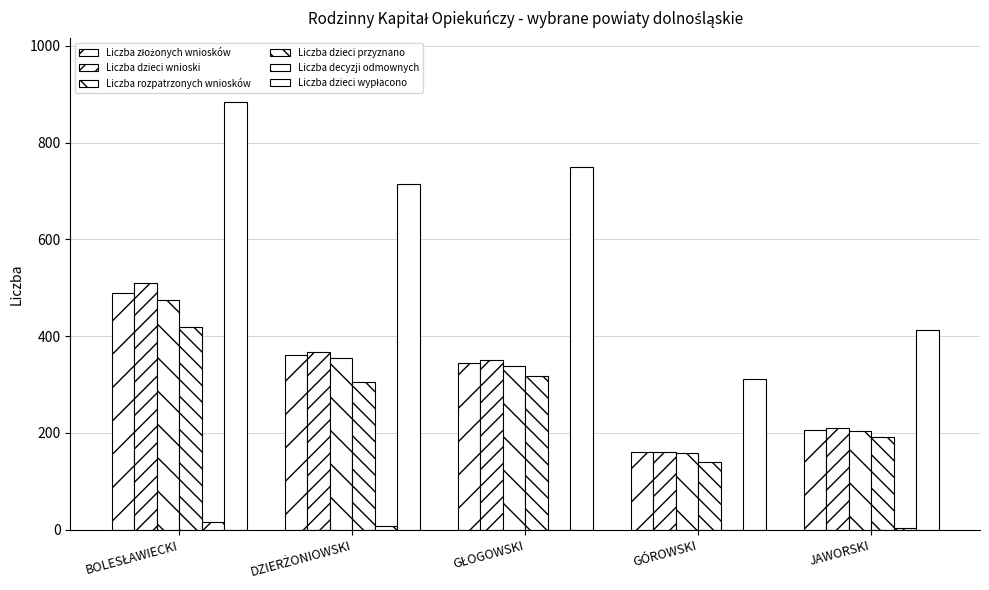

What is the sum of all Liczba dzieci przyznano values?

1373